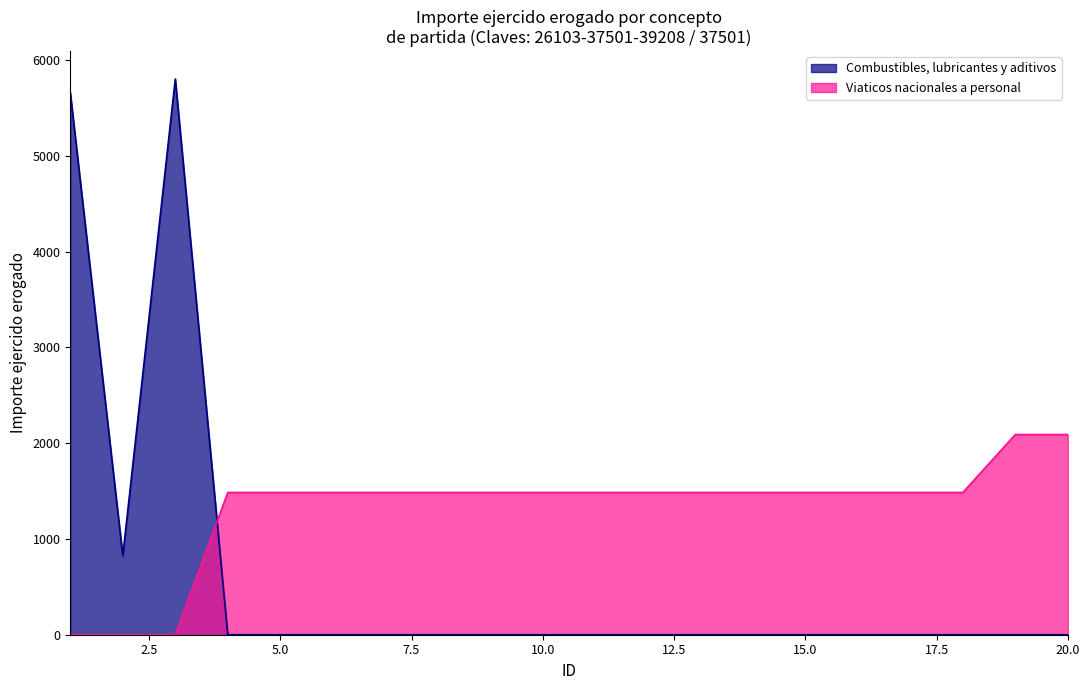

The value of Viaticos nacionales a personal at 20.0 is 3137.2. True or false?

False